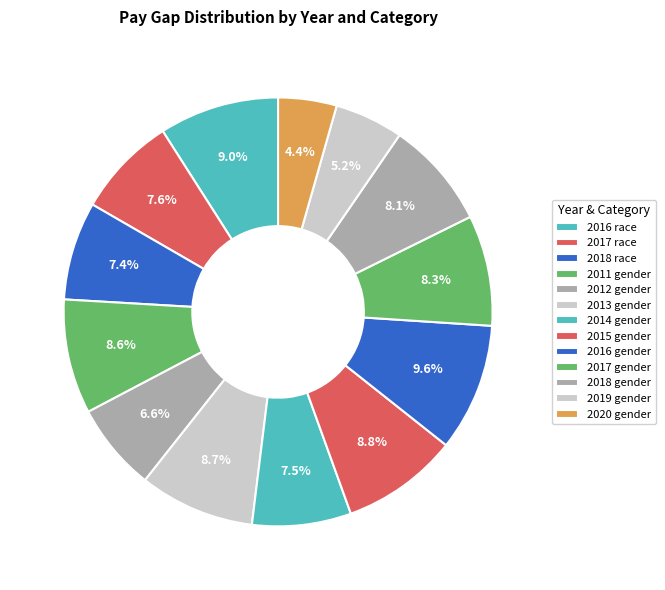

How many segments does this pie chart have?

13